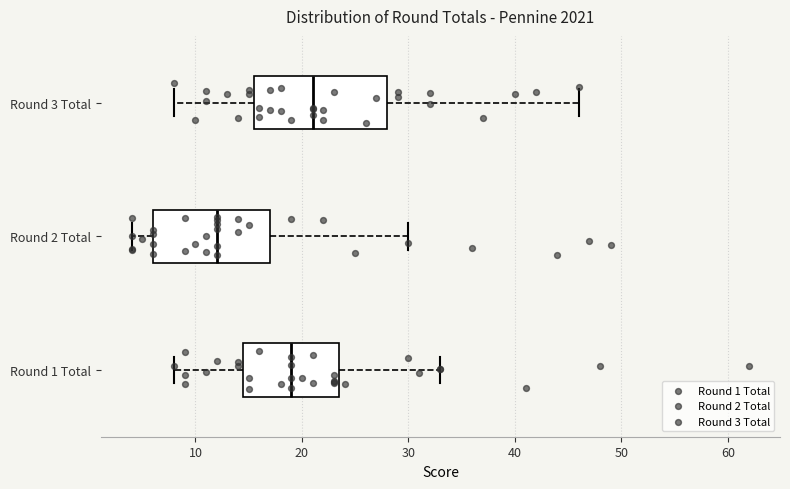

Where does the left whisker of the box for Round 1 Total end on the x-axis? The values are not printed on the chart, so give them approximately, as read against the axis.

8